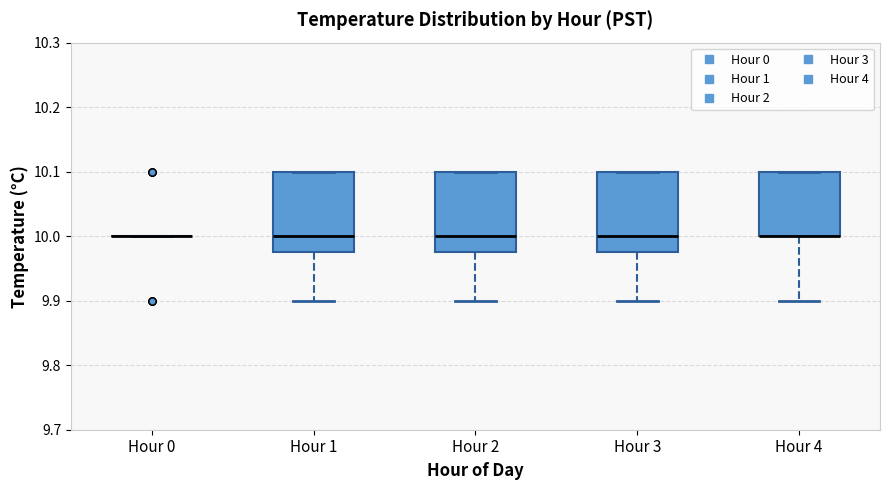

Reading left to right, transcribe this box plot: for each box, give where its median line is, the range the box spans, and where its two whiskers end, as read against the y-axis. The values are not printed on the chart, so give them approximately, as read against the axis.

Hour 0: box collapsed to a line at 10.00, whiskers 10.00 to 10.00
Hour 1: median 10.00, box 9.98 to 10.10, whiskers 9.90 to 10.10
Hour 2: median 10.00, box 9.98 to 10.10, whiskers 9.90 to 10.10
Hour 3: median 10.00, box 9.98 to 10.10, whiskers 9.90 to 10.10
Hour 4: median 10.00 (drawn on the box's lower edge), box 10.00 to 10.10, whiskers 9.90 to 10.10